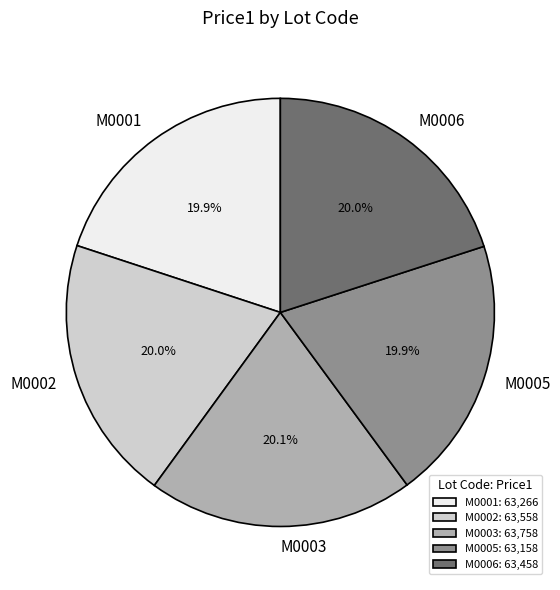

Does any single category account for the majority?

No